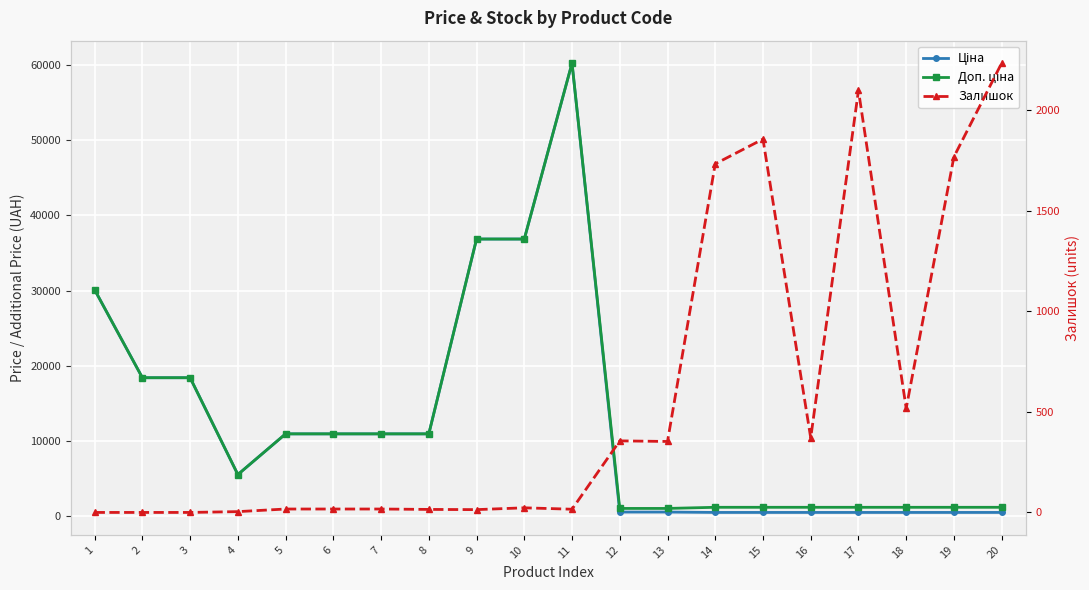

Which series has the largest range (max minus min)?

Ціна